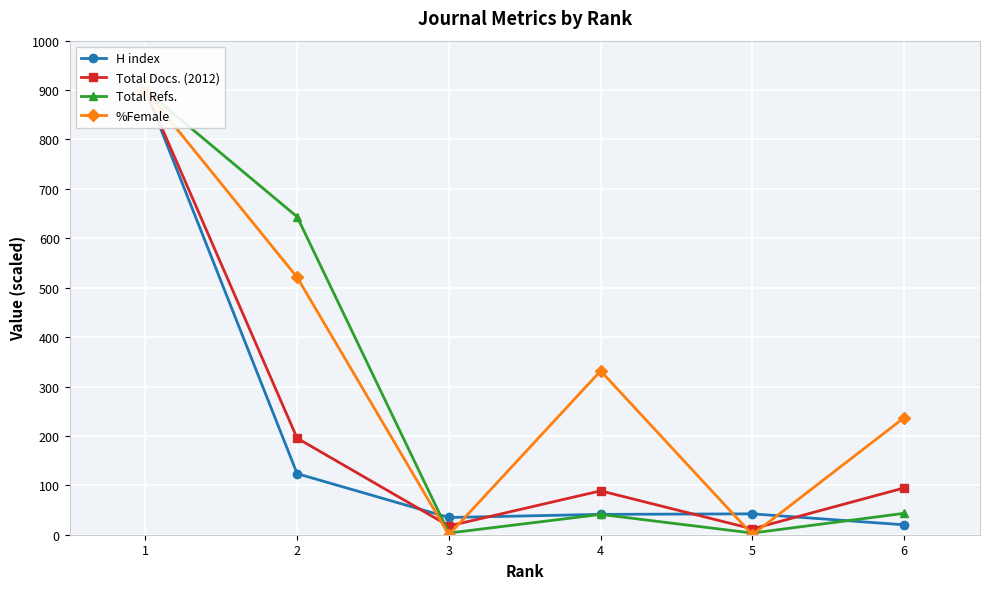

What is the difference between the Total Docs. (2012) values at 2 and 4?

106.6